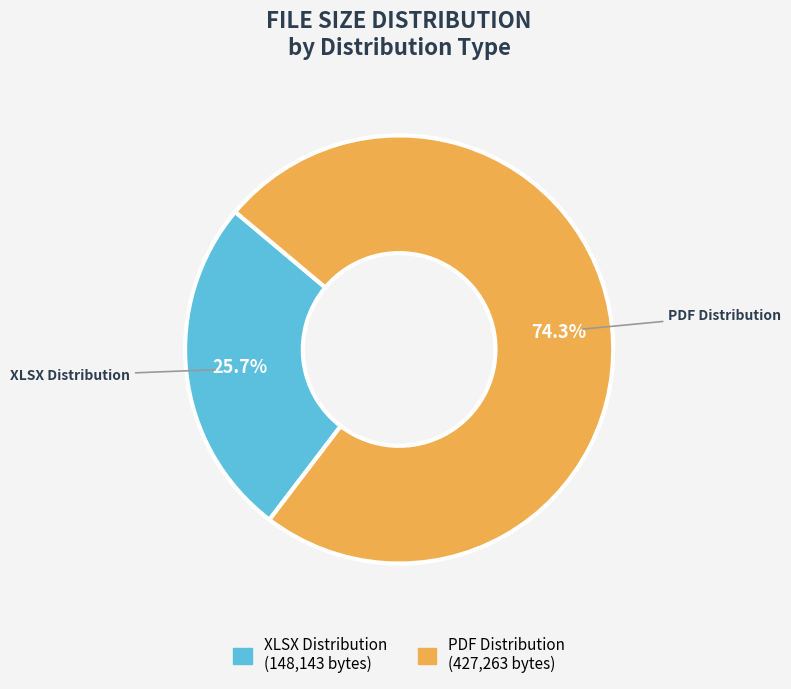

Is there any slice that represents more than half of the pie?

Yes